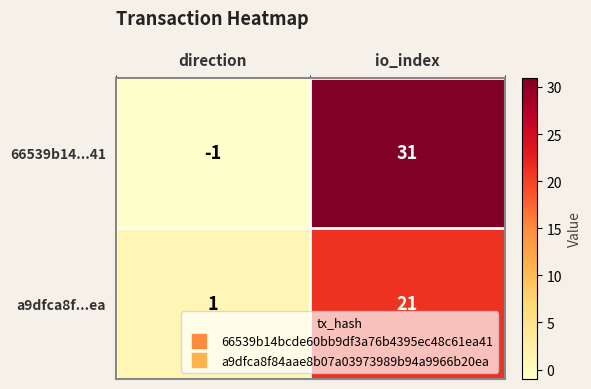

What is the maximum value shown in the chart?

31